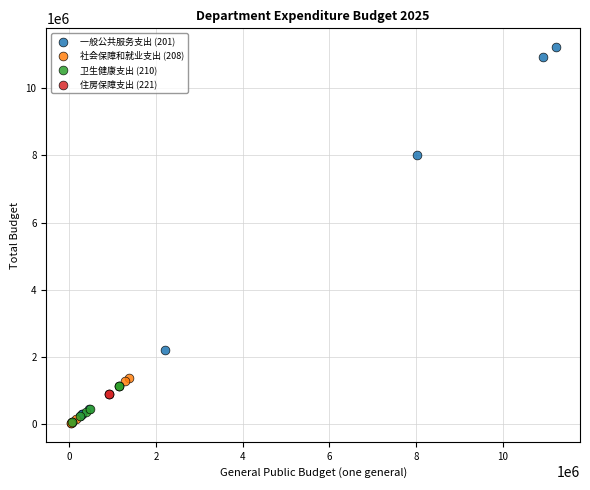

Which series contains the highest Y value?

一般公共服务支出 (201)